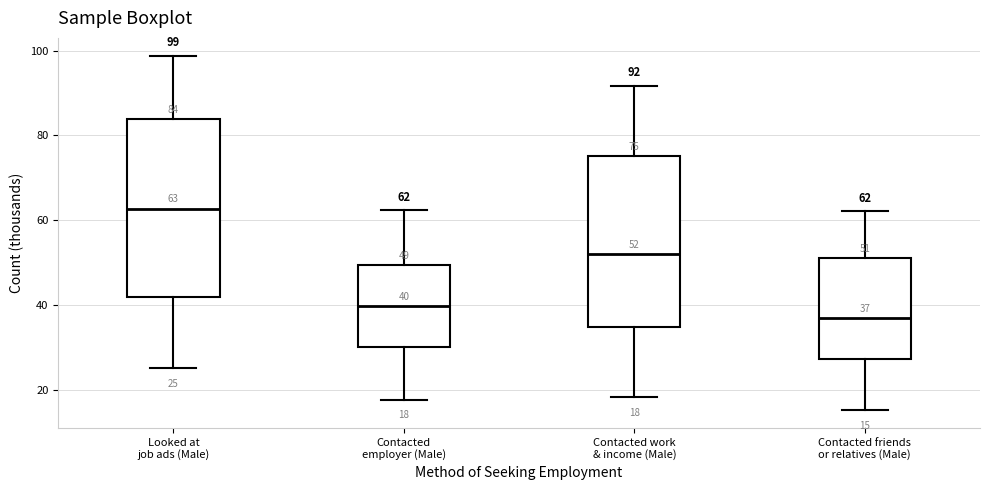

Which box's median line is the highest?

Looked at job ads (Male)